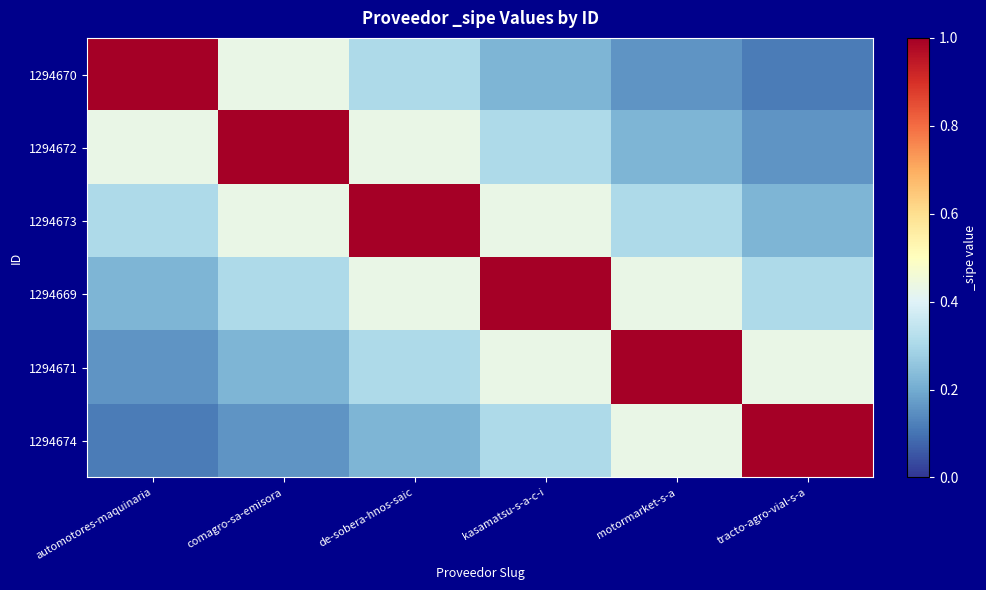

Which series has the largest range (max minus min)?

1294670